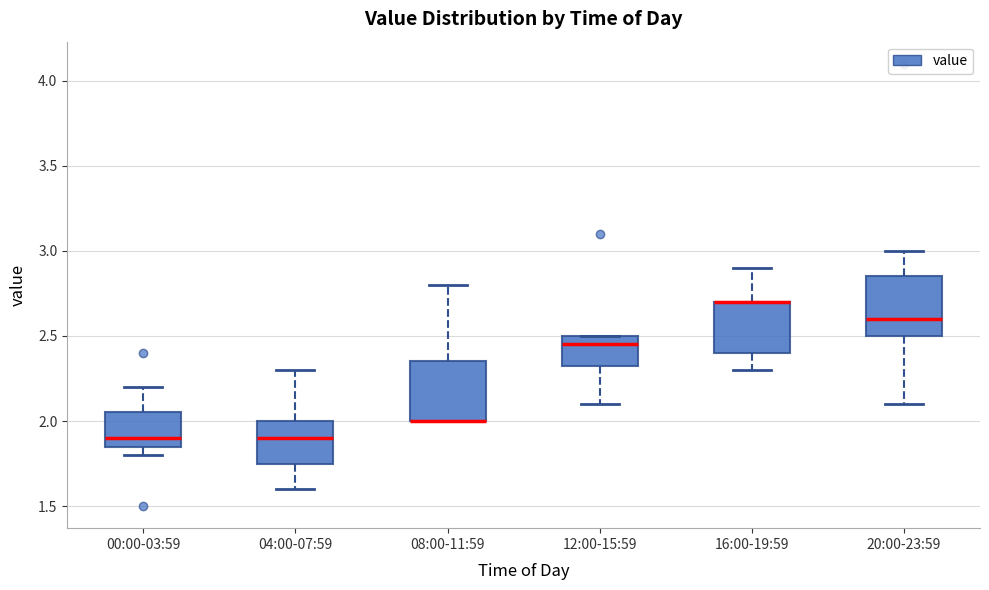

Where is the lower edge of the box for 08:00-11:59 on the y-axis? The values are not printed on the chart, so give them approximately, as read against the axis.

2.00